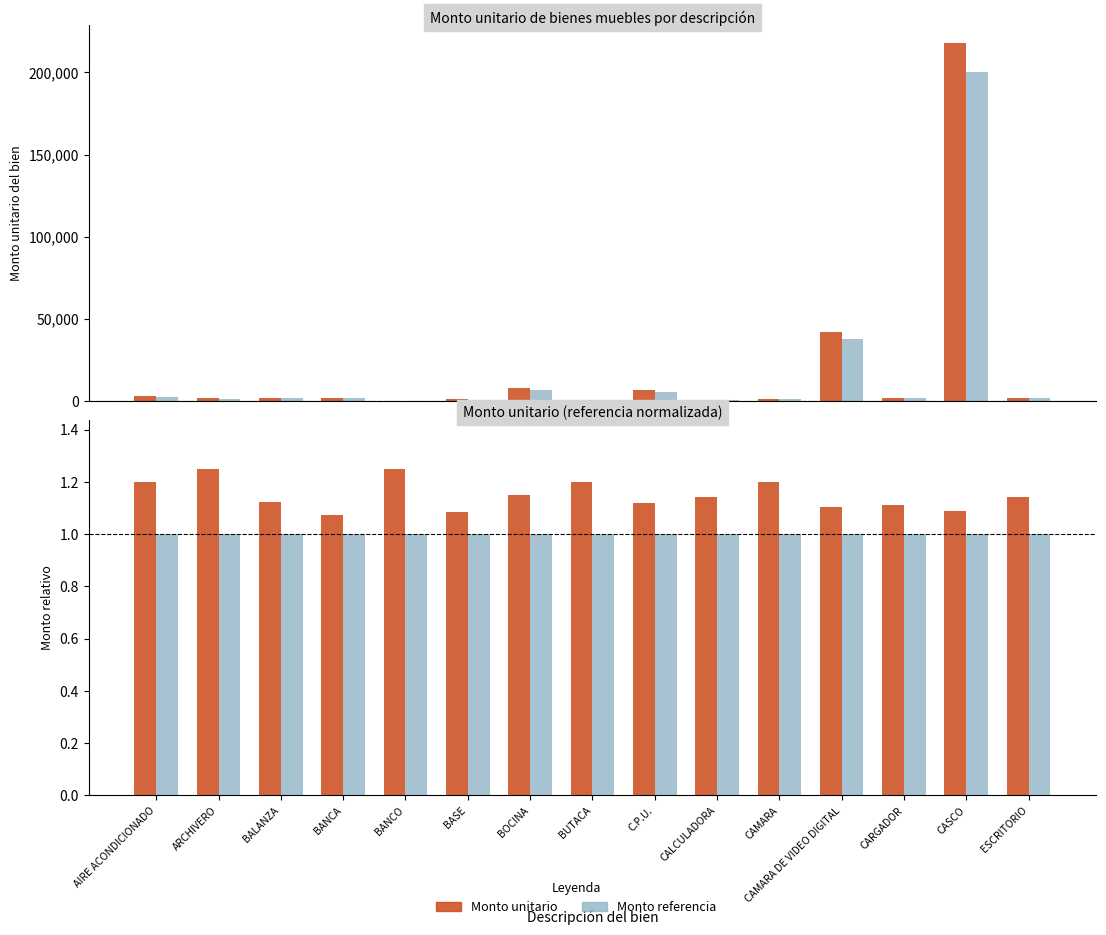

Count the number of data series in this chart.

2